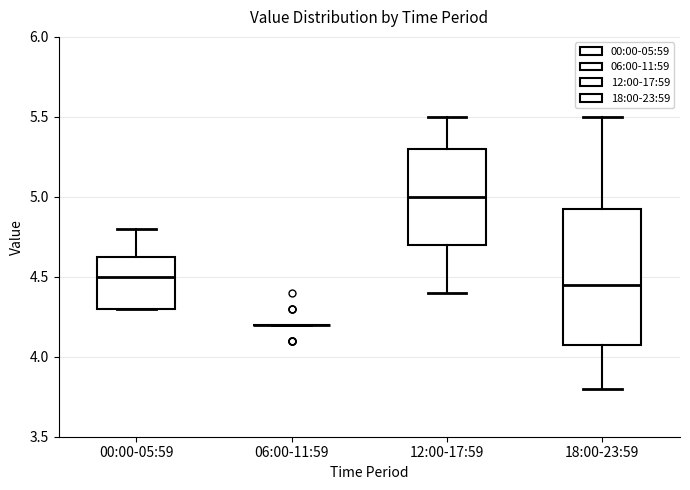

Comparing the boxes themselves (not the whiskers), which one is the tallest?

18:00-23:59